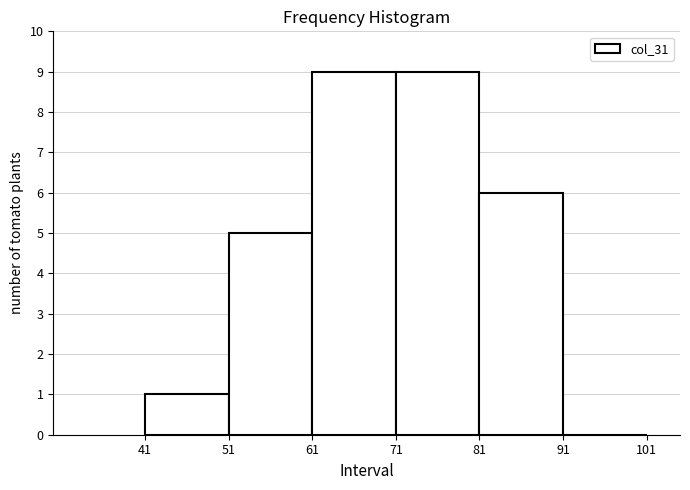

Reading left to right, transcribe this chart: for each bar, give the range it covers on the x-axis and its height. The values are not printed on the chart, so give them approximately, as read against the axis.

41 to 51: 1
51 to 61: 5
61 to 71: 9
71 to 81: 9
81 to 91: 6
91 to 101: 0